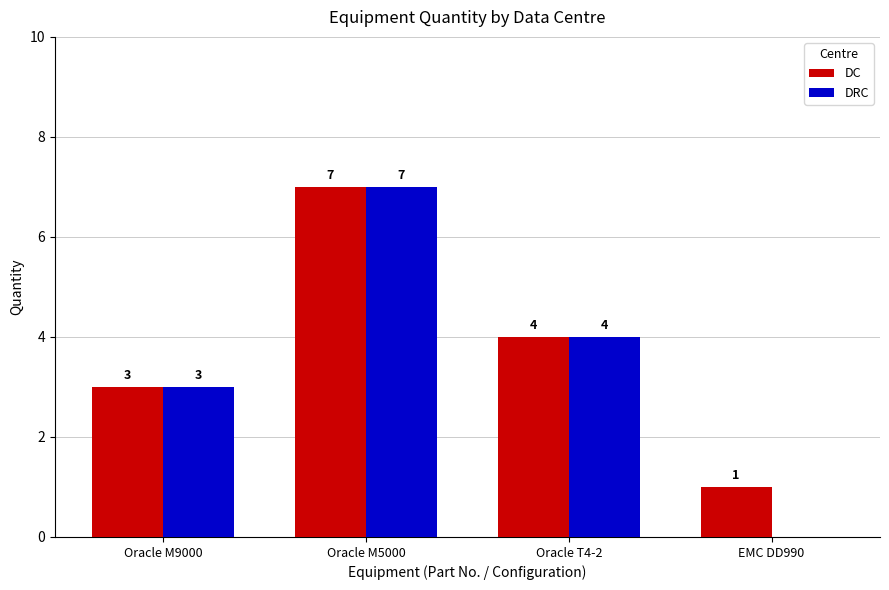

How many positive values does the DRC series have?

3